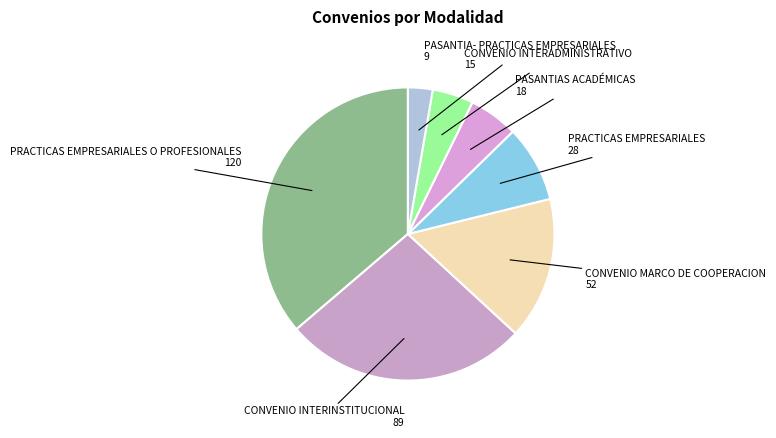

How many slices are in this pie chart?

7